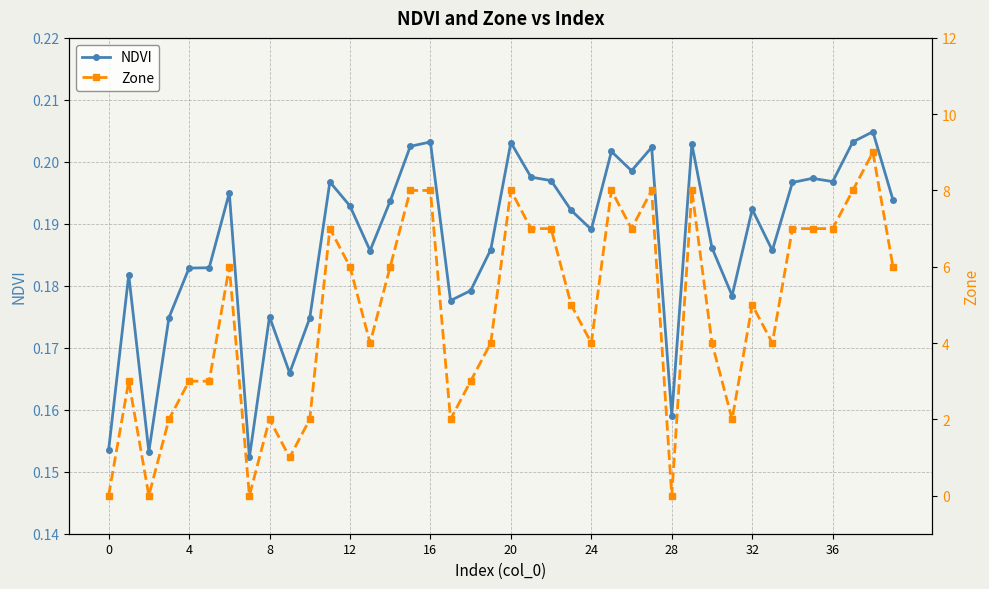

At which category is the sum across all series the highest?

38